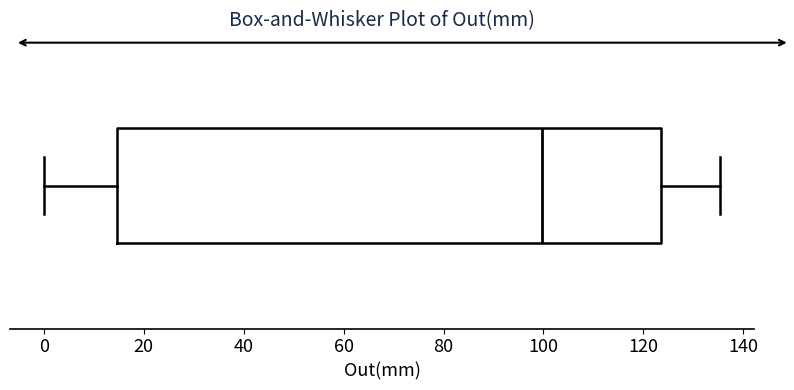

Transcribe this box plot: give where the median line is, the range the box spans, and where the two whiskers end, as read against the x-axis. The values are not printed on the chart, so give them approximately, as read against the axis.

median 100, box 14 to 124, whiskers 0 to 136